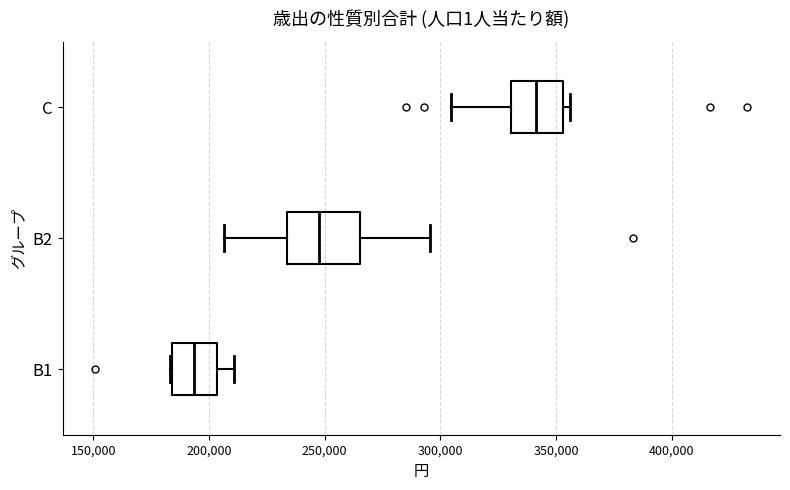

Comparing the boxes themselves (not the whiskers), which one is the widest?

B2